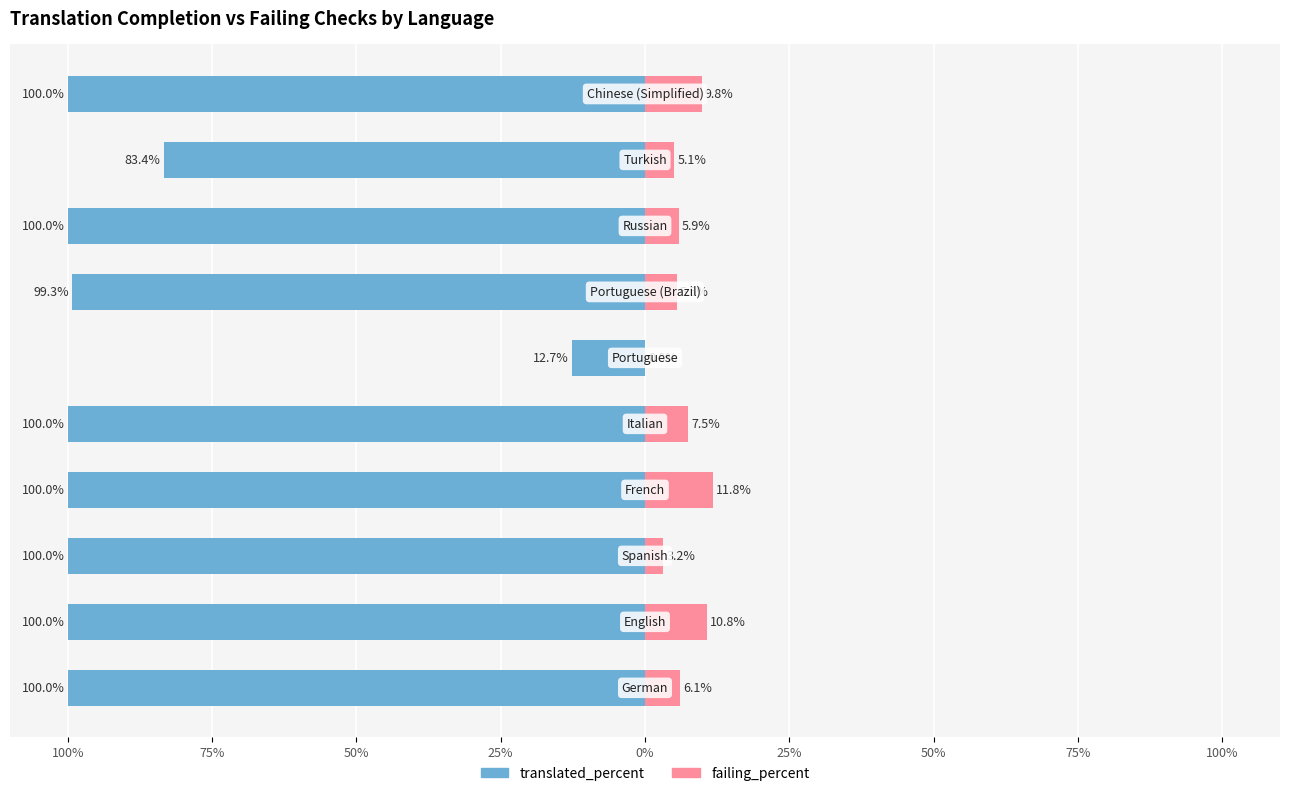

Which series has the widest spread of values?

translated_percent